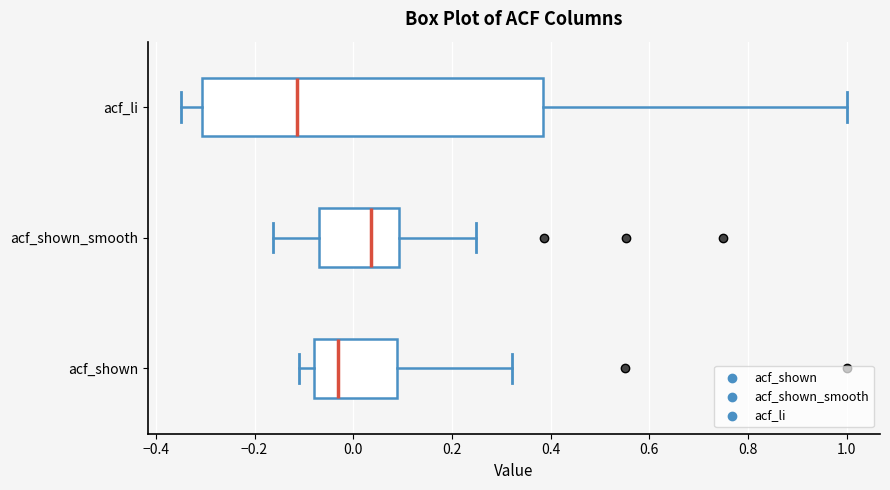

Which box has the furthest to the left median line?

acf_li